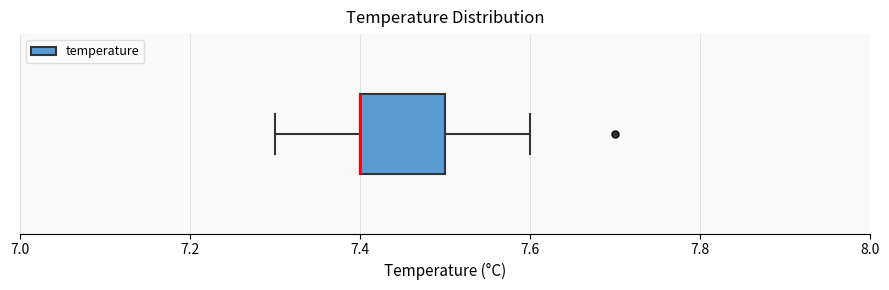

Transcribe this box plot: give where the median line is, the range the box spans, and where the two whiskers end, as read against the x-axis. The values are not printed on the chart, so give them approximately, as read against the axis.

median 7.4 (drawn on the box's left edge), box 7.4 to 7.5, whiskers 7.3 to 7.6